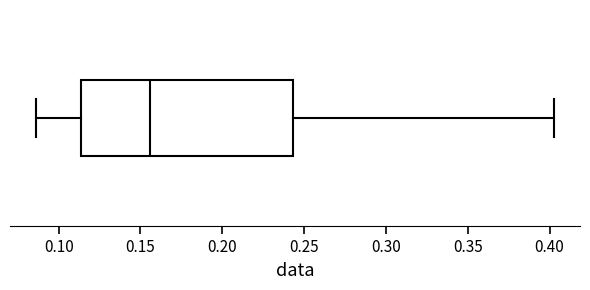

Read this box plot against the x-axis: the position of the median line, the range covered by the box, and the ends of both whiskers. The values are not printed on the chart, so give them approximately, as read against the axis.

median 0.155, box 0.115 to 0.245, whiskers 0.085 to 0.405